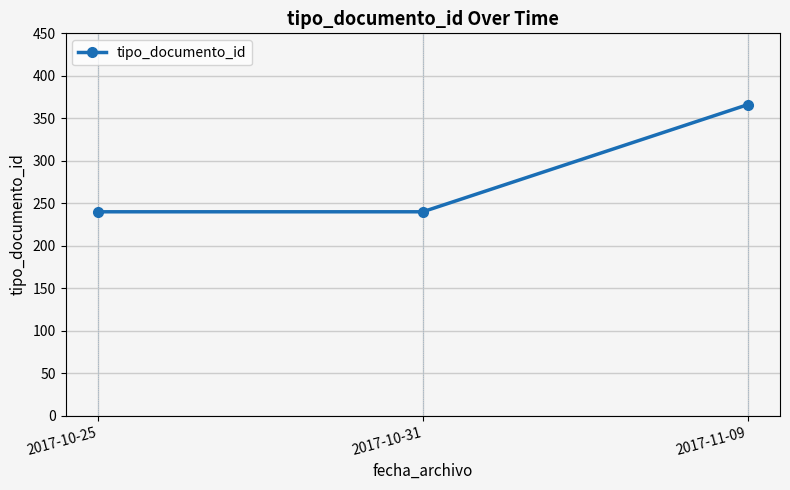

Which category has the highest value across all series?

2017-11-09